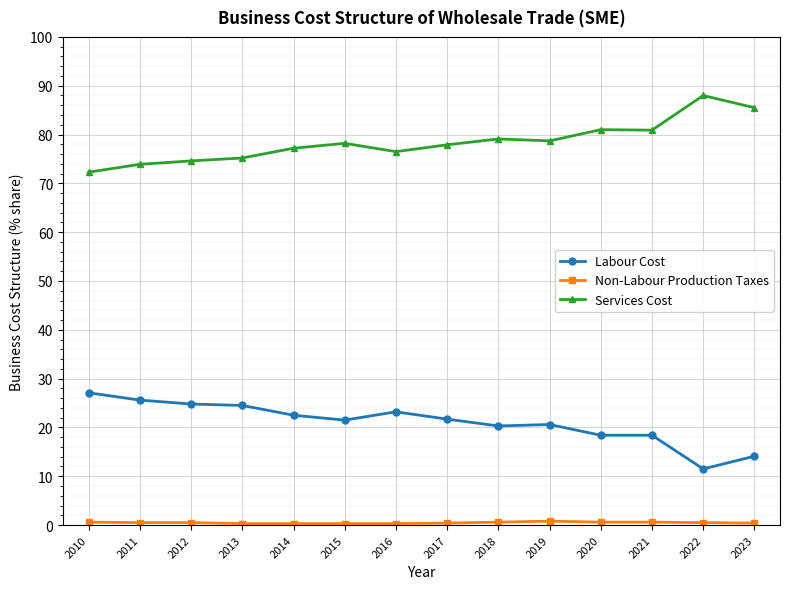

What is the value of the Services Cost point at the 5th from the left?

77.2